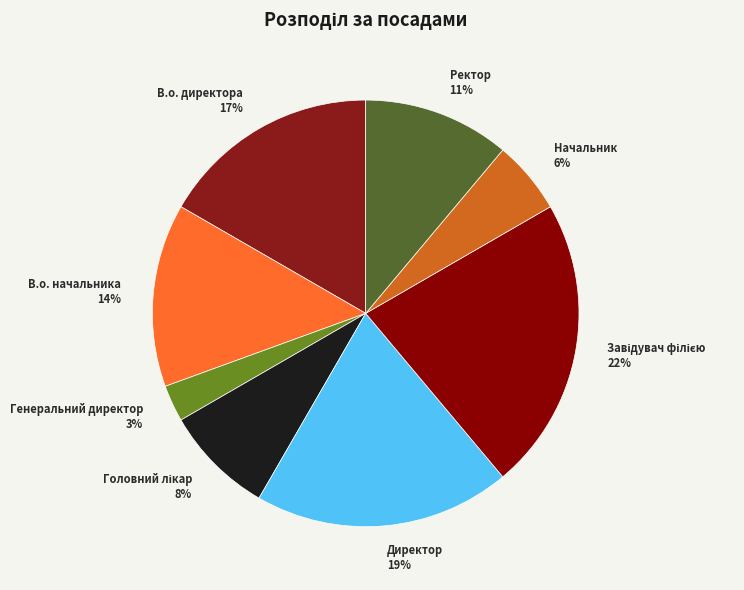

Which has a higher value, Генеральний директор or В.о. директора?

В.о. директора